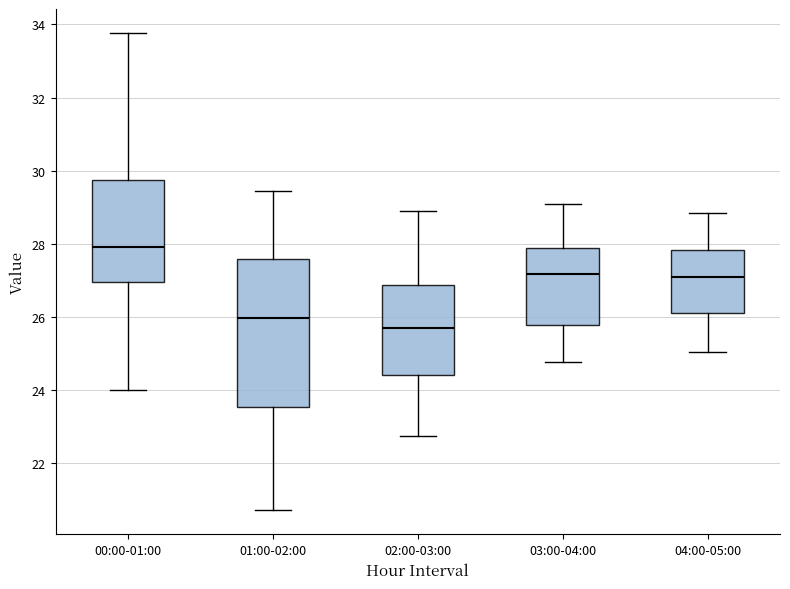

Which box's median line is the highest?

00:00-01:00